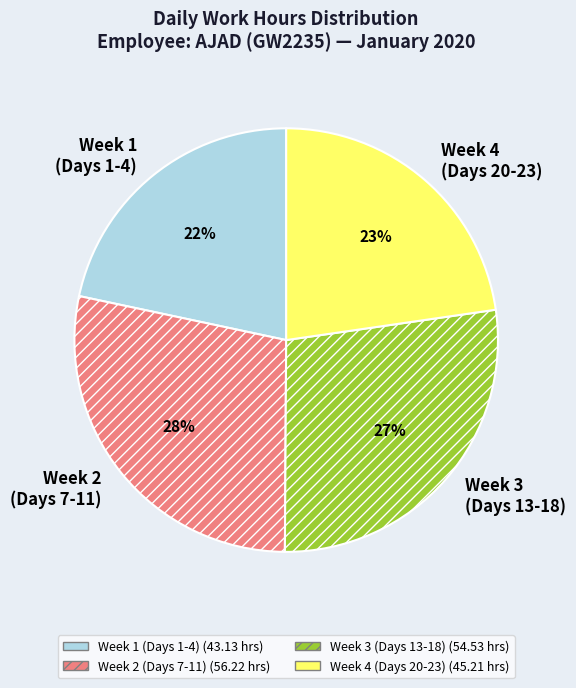

Which slice is the largest?

Week 2 (Days 7-11)